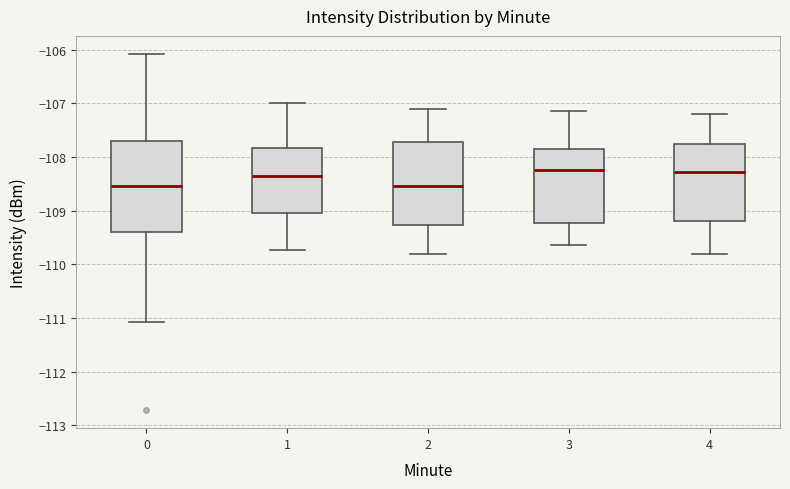

Reading left to right, transcribe this box plot: for each box, give where its median line is, the range the box spans, and where its two whiskers end, as read against the y-axis. The values are not printed on the chart, so give them approximately, as read against the axis.

0: median -108.5, box -109.4 to -107.7, whiskers -111.1 to -106.1
1: median -108.3, box -109.1 to -107.8, whiskers -109.7 to -107.0
2: median -108.5, box -109.3 to -107.7, whiskers -109.8 to -107.1
3: median -108.2, box -109.2 to -107.8, whiskers -109.6 to -107.1
4: median -108.3, box -109.2 to -107.8, whiskers -109.8 to -107.2